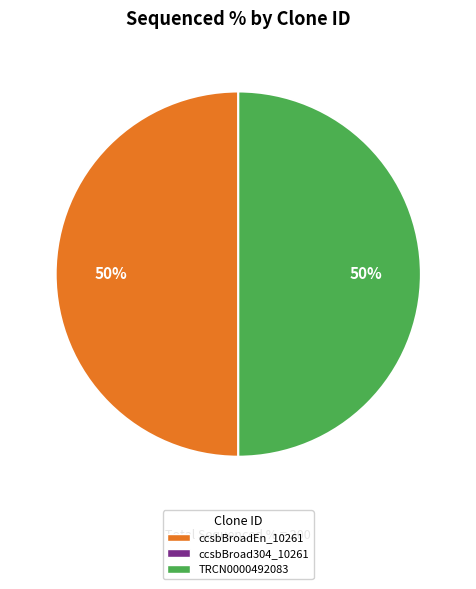

Which category has the smallest portion of the pie?

ccsbBroad304_10261